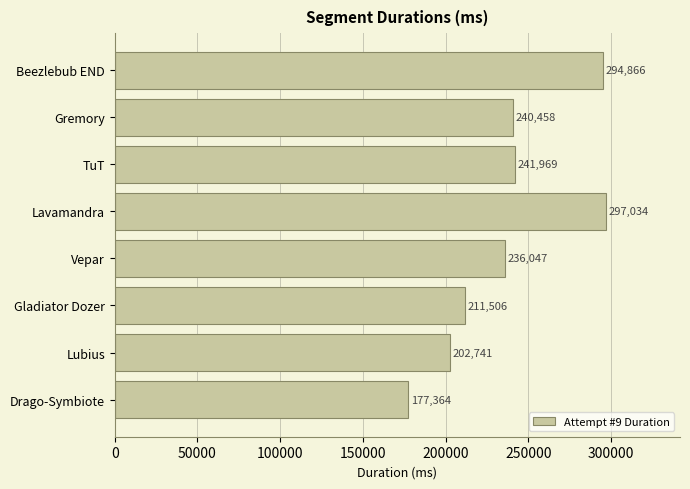

Where is the data nearest to the value 237199?

Vepar